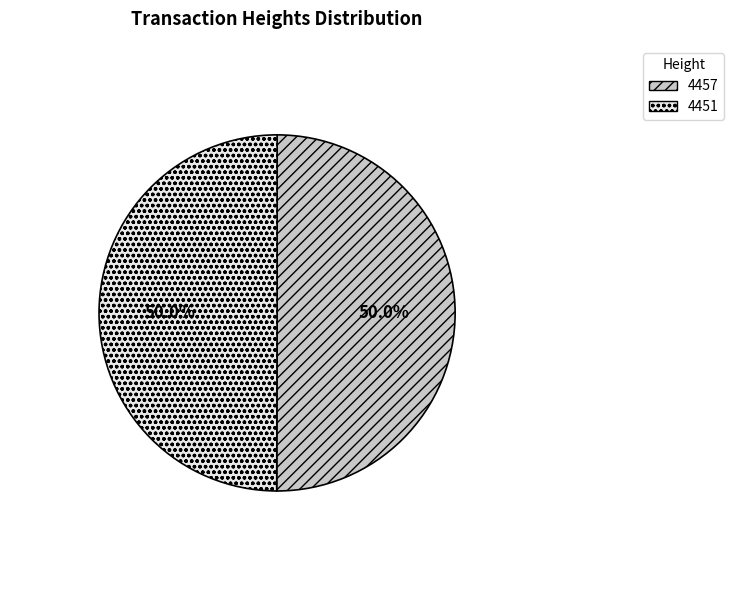

What portion of the pie excludes 4451?

50.0%